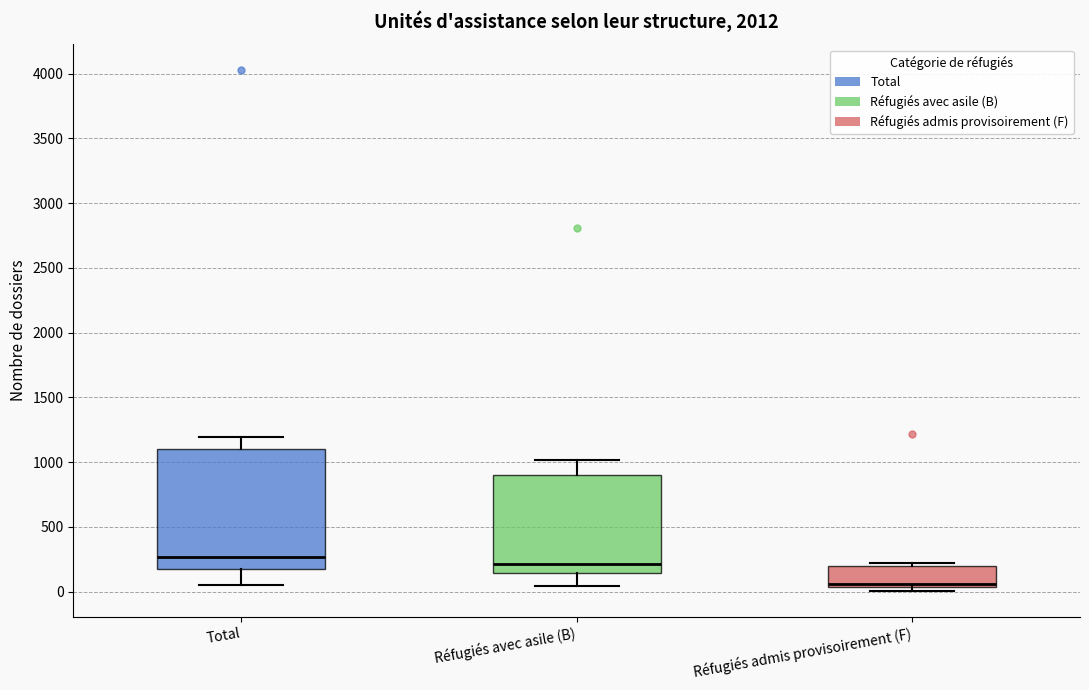

Comparing the boxes themselves (not the whiskers), which one is the tallest?

Total